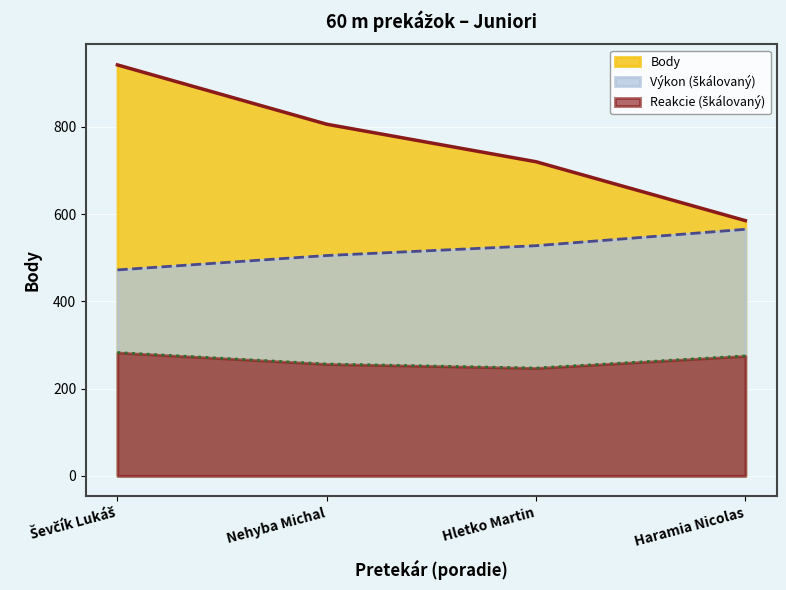

At which label is Reakcie closest to 264?

Nehyba Michal